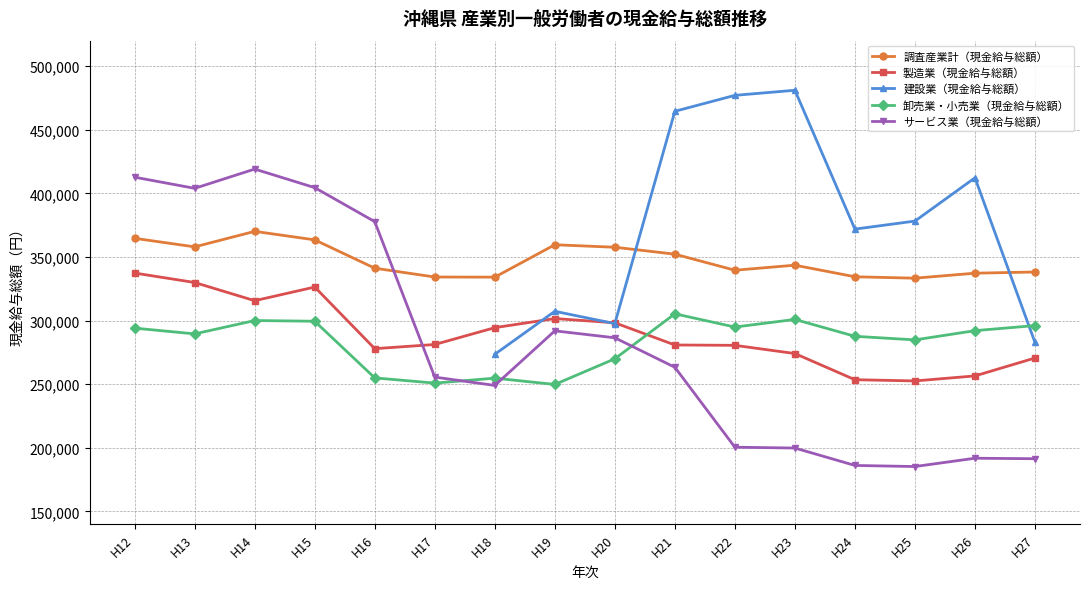

What is the maximum value for 製造業（現金給与総額）?

337363